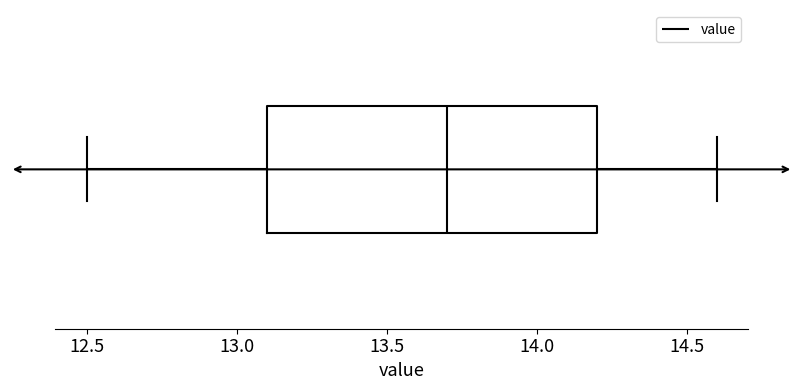

Where does the median line of the box sit on the x-axis? The values are not printed on the chart, so give them approximately, as read against the axis.

13.7